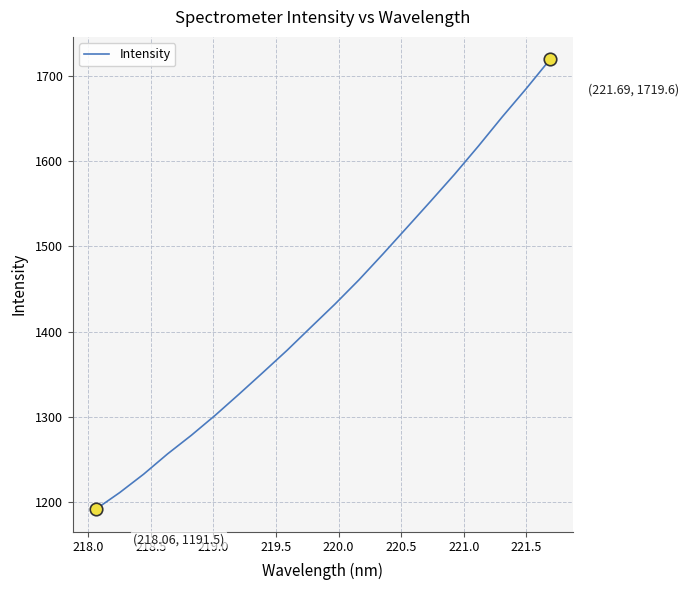

What is the difference between the maximum and minimum values?

528.0